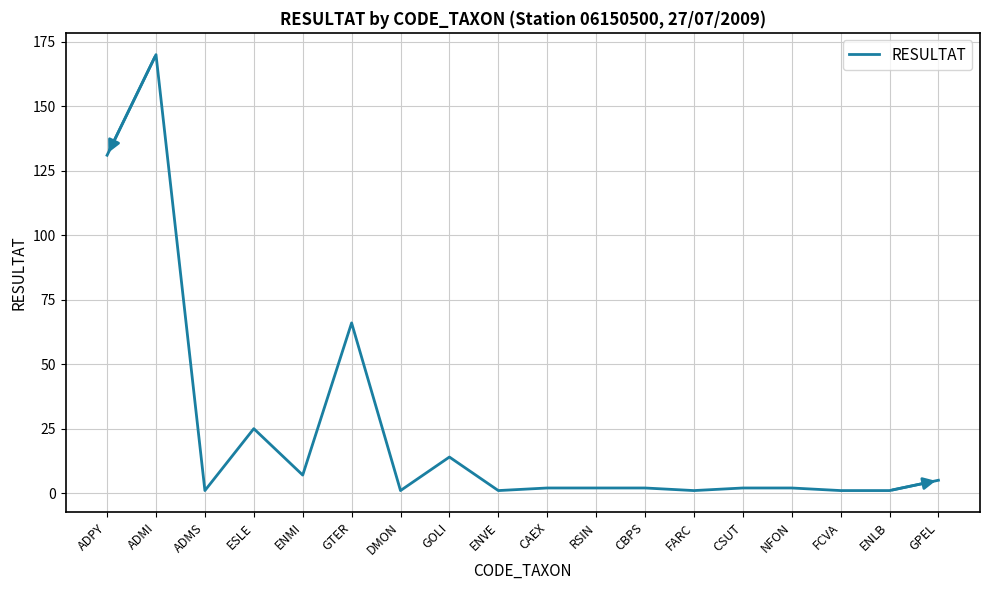

Where is the first local minimum?

ADMS